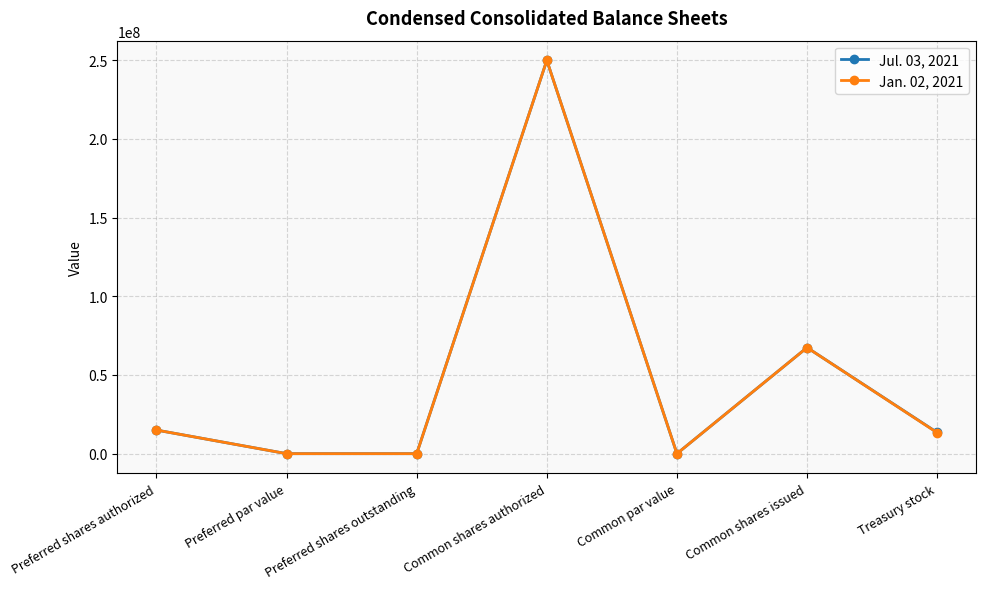

What is the approximate value of Jan. 02, 2021 at Common shares authorized, to the nearest 100?

250000000